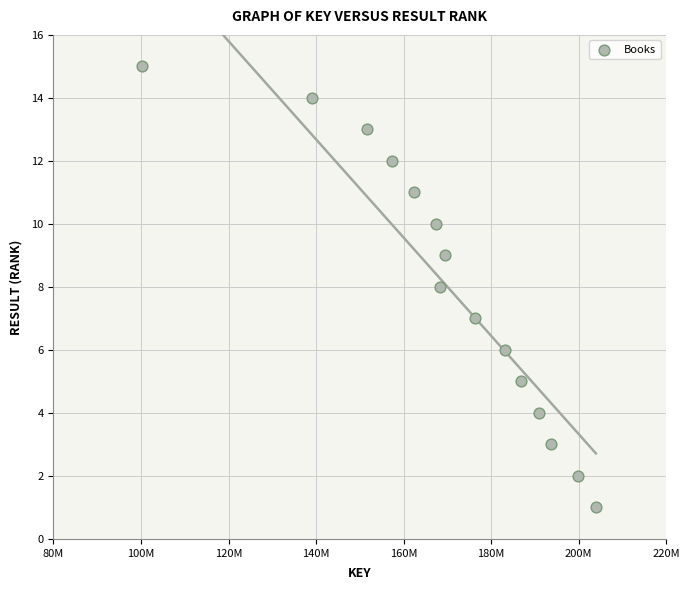

What is the range of Y values (max minus min)?

14